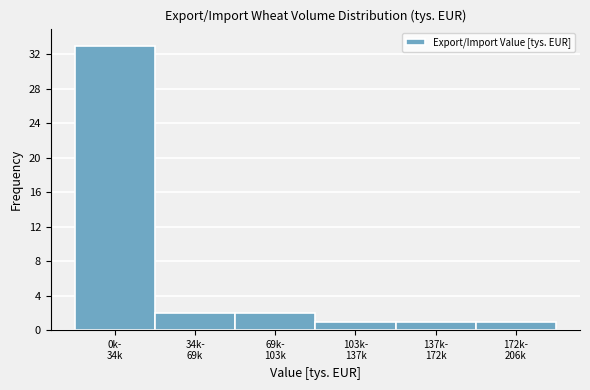

Reading right to left, extract all data points from this chart.

1	1	1	2	2	33